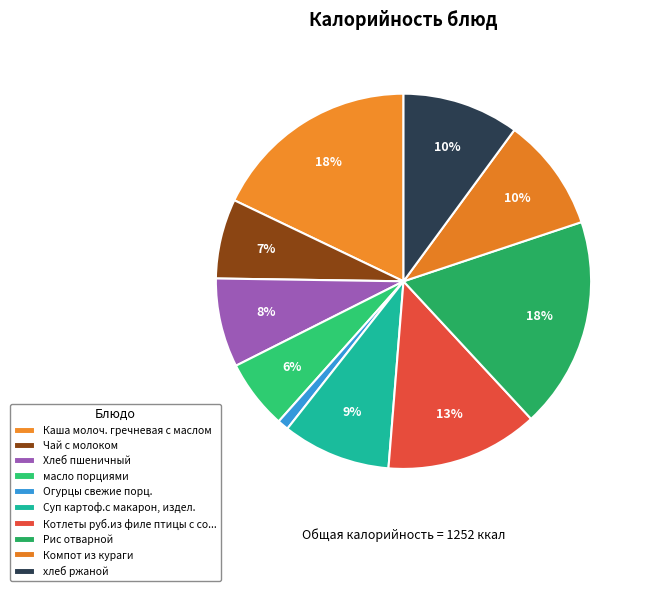

To the nearest percent, what is the difference between the Рис отварной and масло порциями slice percentages?

12%